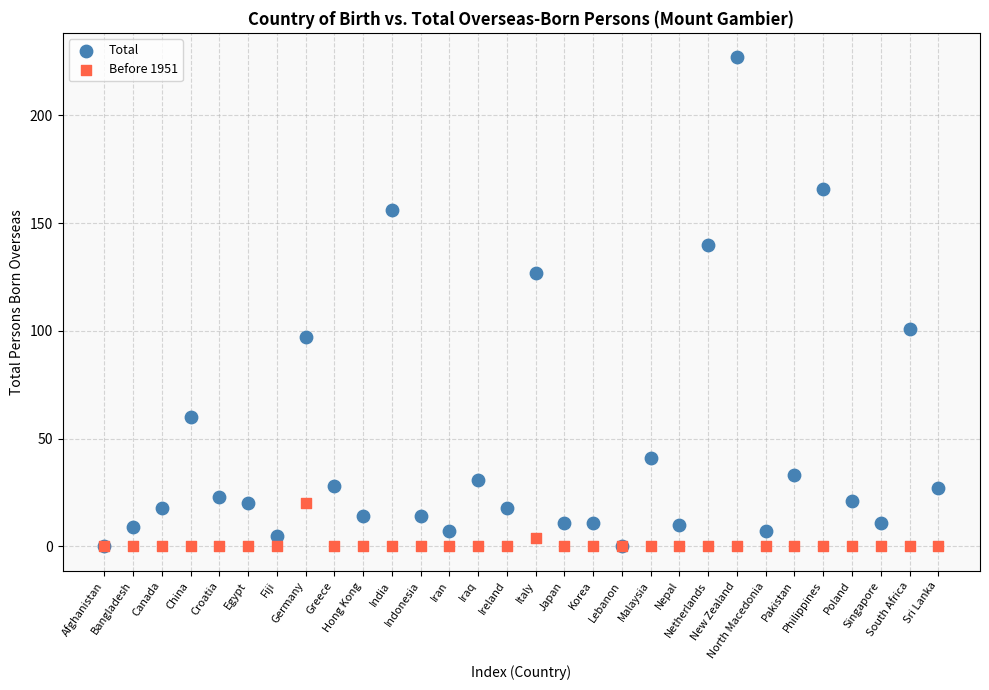

What are all the series names shown in the legend?

Total, Before 1951